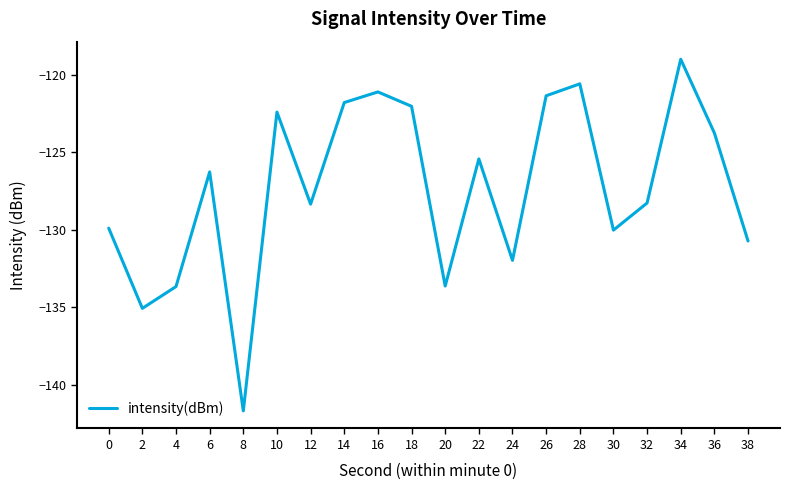

At which category does the data reach its first local valley?

2